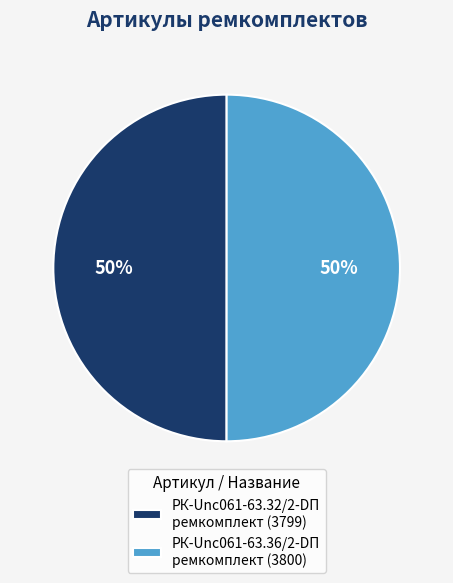

To the nearest percent, what percentage of the pie is РК-Unc061-63.32/2-DП ремкомплект (3799)?

50%